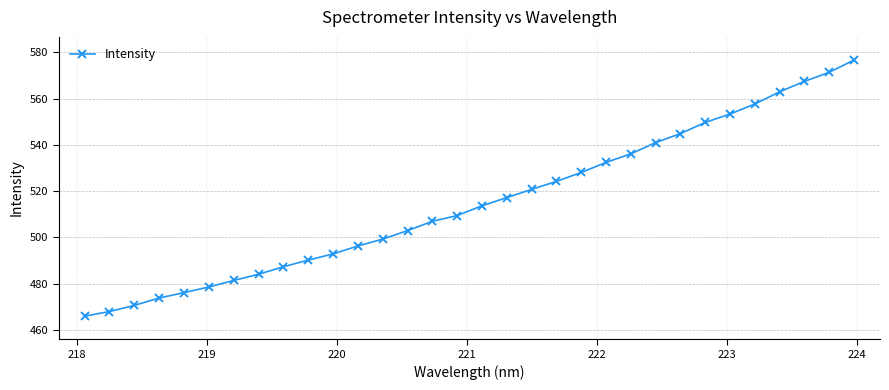

What is the difference between the maximum and minimum values?

110.8